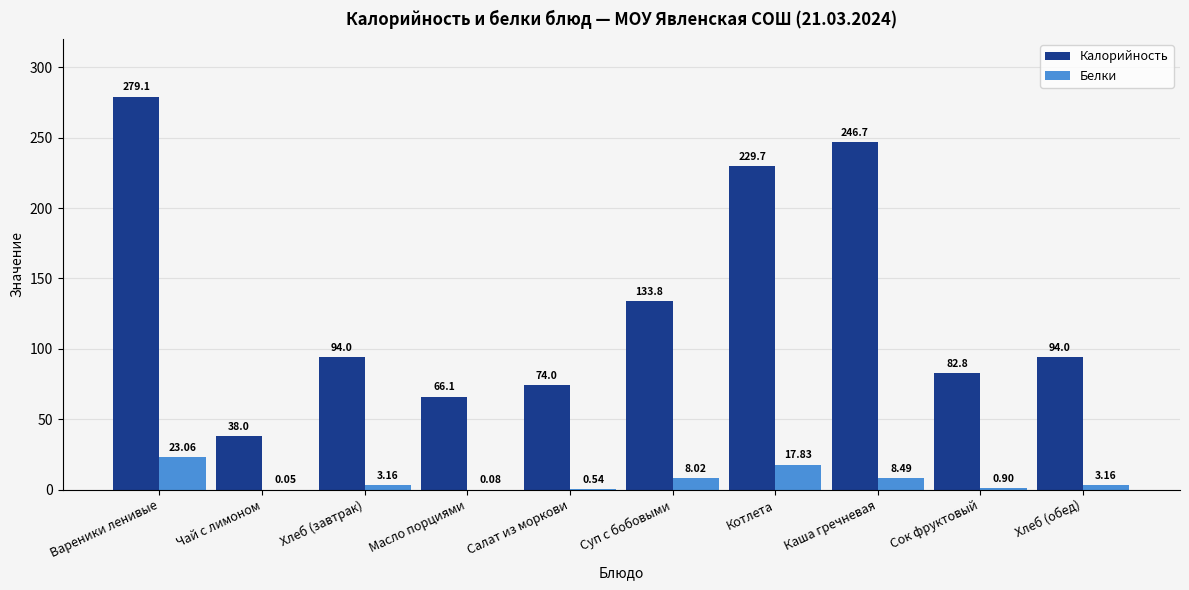

What is the sum of all Белки values?

65.3